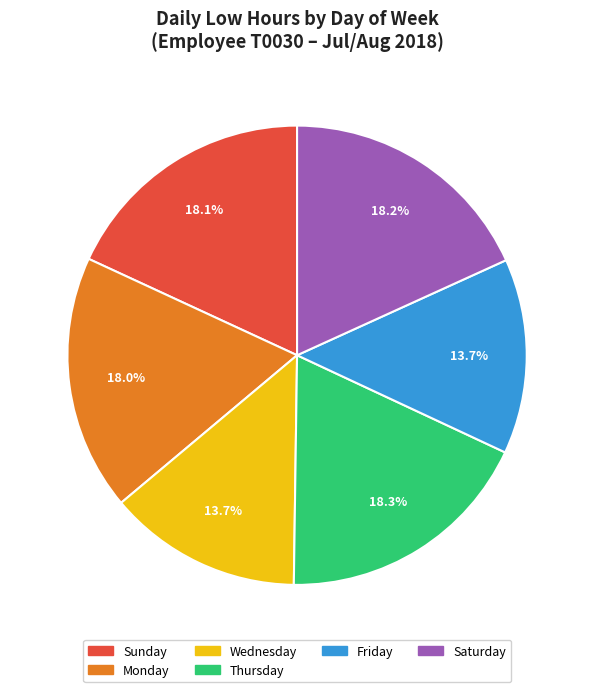

How many segments does this pie chart have?

6